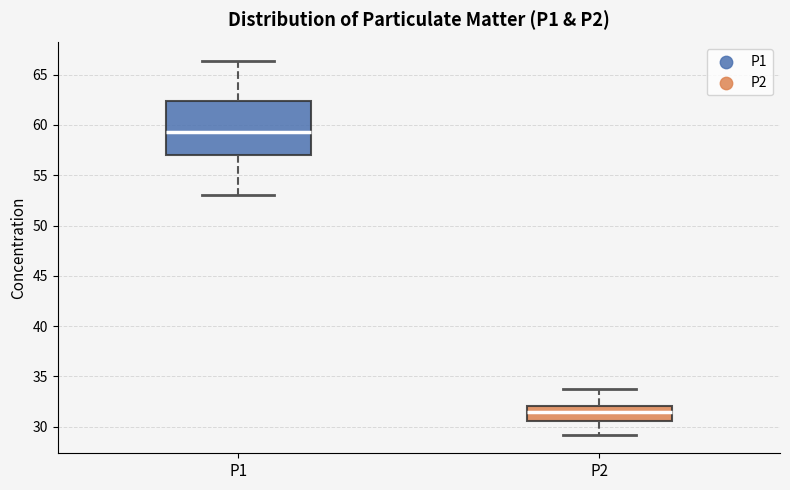

Reading left to right, transcribe this box plot: for each box, give where its median line is, the range the box spans, and where its two whiskers end, as read against the y-axis. The values are not printed on the chart, so give them approximately, as read against the axis.

P1: median 59.5, box 57.0 to 62.5, whiskers 53.0 to 66.5
P2: median 31.5, box 30.5 to 32.0, whiskers 29.0 to 34.0